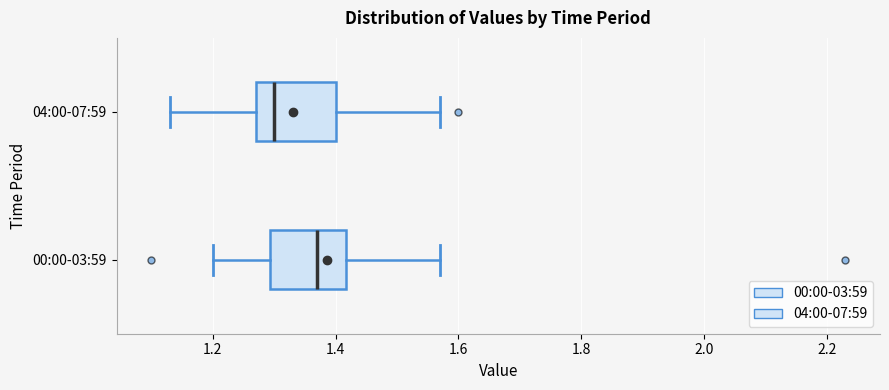

Which box has the furthest to the right median line?

00:00-03:59